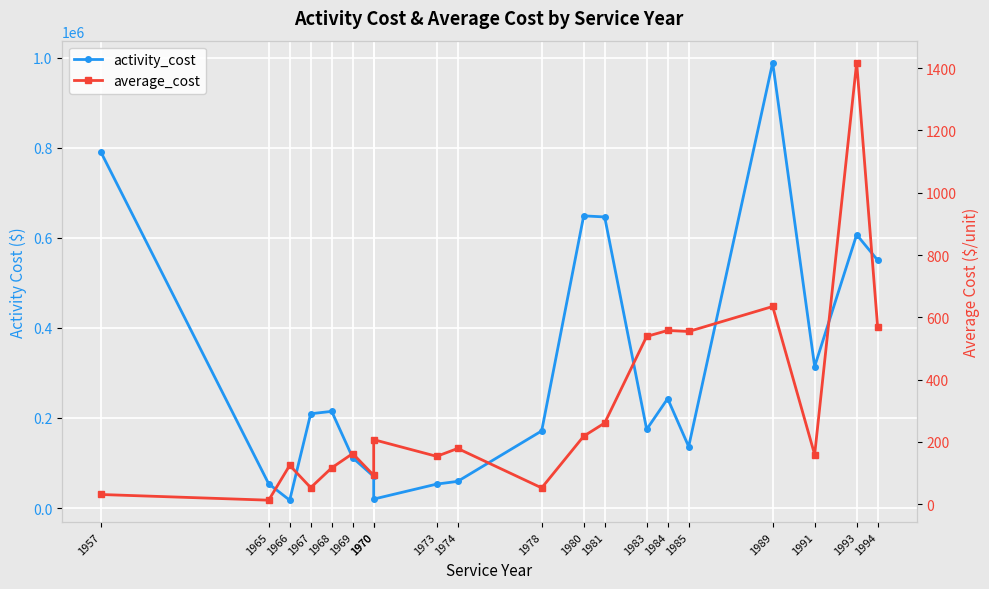

Reading left to right, list all the values displayed in this chart.

activity_cost: 1957=790953.7	1965=53776.1	1966=17467.0	1967=209337.6	1968=214601.5	1969=111638.3	1970=70167.8	1970=19891.8	1973=53158.0	1974=59230.2	1978=171220.6	1980=648608.8	1981=646142.9	1983=174609.3	1984=242937.2	1985=136401.8	1989=988878.7	1991=314182.2	1993=606846.3	1994=550063.1
average_cost: 1957=31.2	1965=12.9	1966=124.8	1967=53.2	1968=116.7	1969=162.5	1970=92.6	1970=207.2	1973=153.6	1974=178.9	1978=52.3	1980=218.2	1981=260.6	1983=538.6	1984=557.7	1985=554.5	1989=634.7	1991=159.2	1993=1417.9	1994=568.2